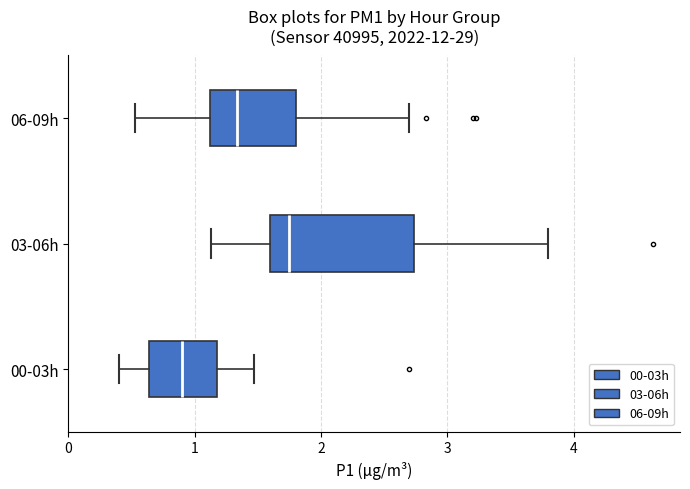

Which box has the furthest to the right median line?

03-06h